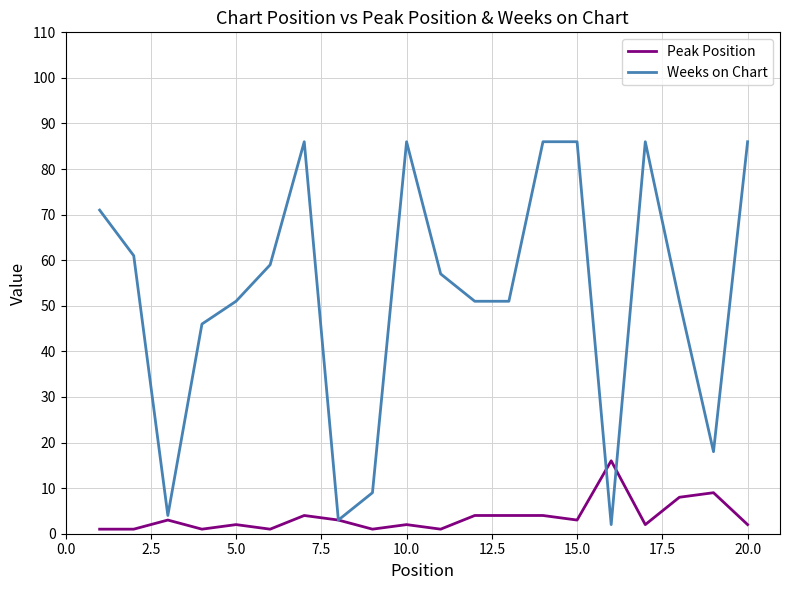

Which series has the largest range (max minus min)?

Weeks on Chart